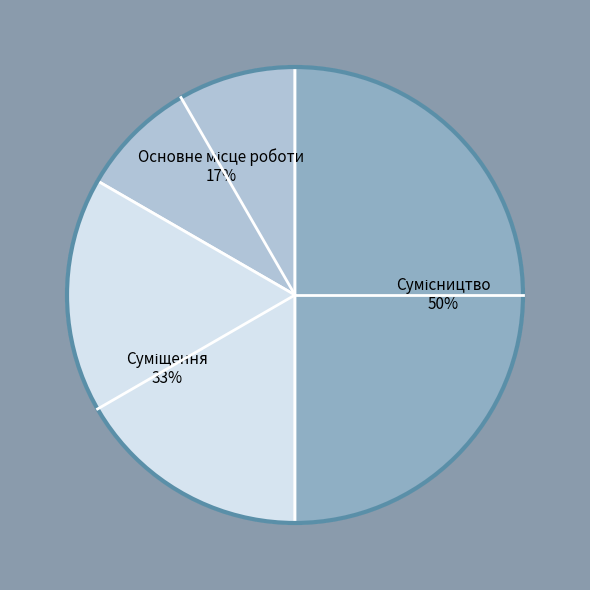

To the nearest percent, what is the difference between the largest and smallest slice percentages?

33%